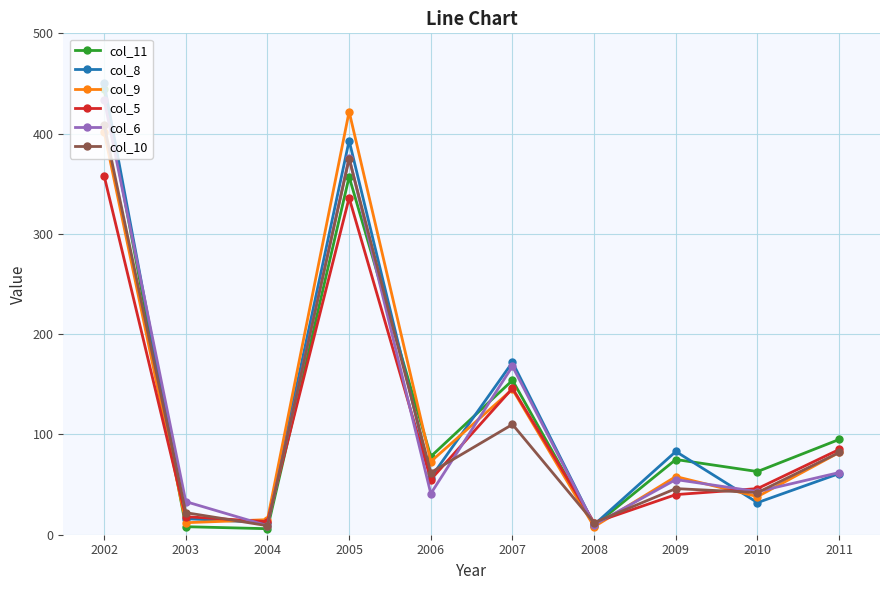

What is the difference between the highest and lowest values at 2006?

37